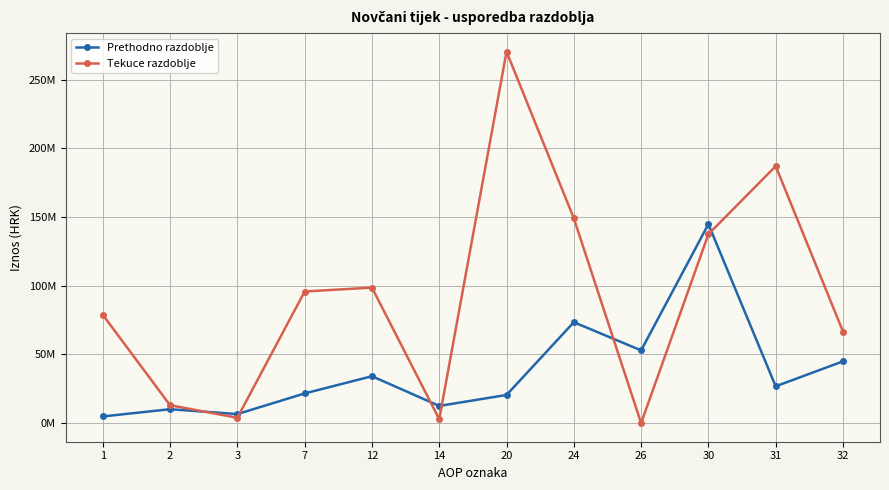

What is the total value across all series at 26?

52946822